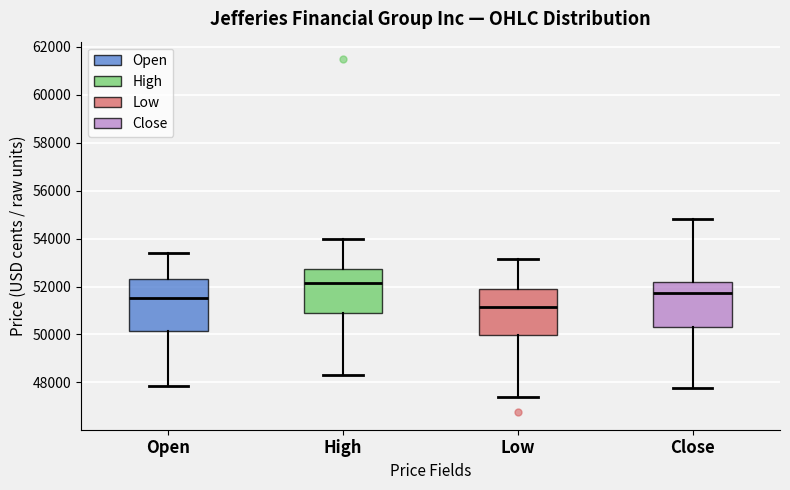

Where is the lower edge of the box for Low on the y-axis? The values are not printed on the chart, so give them approximately, as read against the axis.

50000